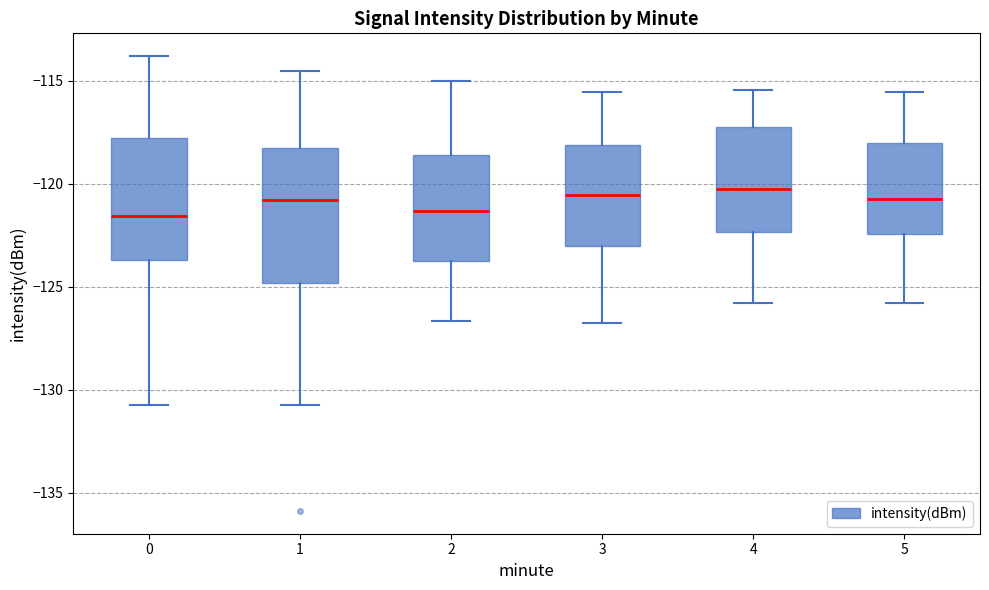

Reading left to right, transcribe this box plot: for each box, give where its median line is, the range the box spans, and where its two whiskers end, as read against the y-axis. The values are not printed on the chart, so give them approximately, as read against the axis.

0: median -121.5, box -123.5 to -118.0, whiskers -131.0 to -114.0
1: median -121.0, box -125.0 to -118.5, whiskers -131.0 to -114.5
2: median -121.5, box -124.0 to -118.5, whiskers -126.5 to -115.0
3: median -120.5, box -123.0 to -118.0, whiskers -127.0 to -115.5
4: median -120.0, box -122.5 to -117.5, whiskers -126.0 to -115.5
5: median -120.5, box -122.5 to -118.0, whiskers -126.0 to -115.5